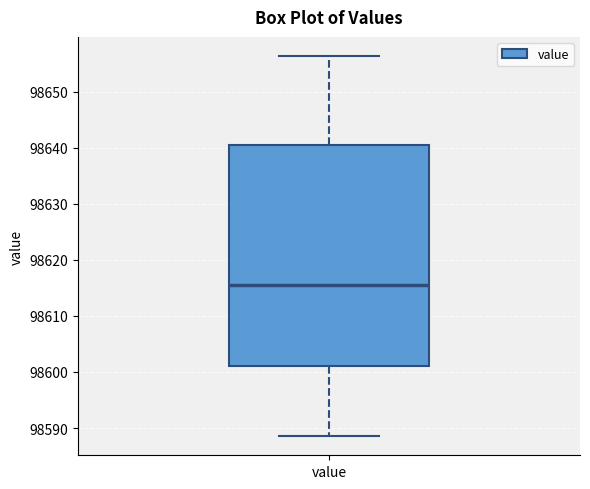

Transcribe this box plot: give where the median line is, the range the box spans, and where the two whiskers end, as read against the y-axis. The values are not printed on the chart, so give them approximately, as read against the axis.

median 98616, box 98601 to 98641, whiskers 98589 to 98656